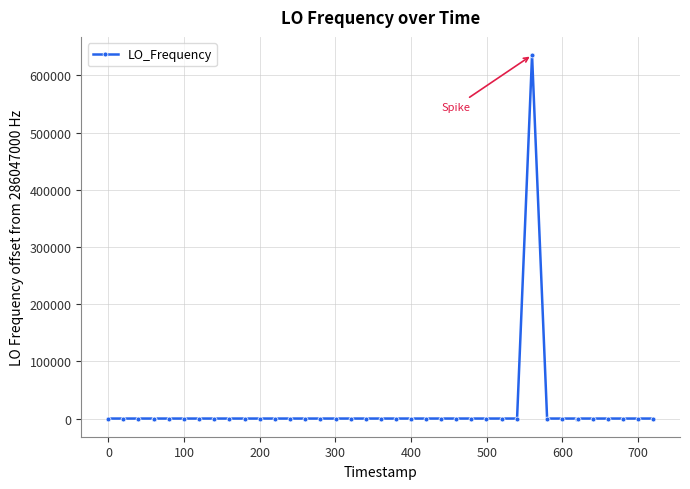

What is the greatest value displayed?

635706.9